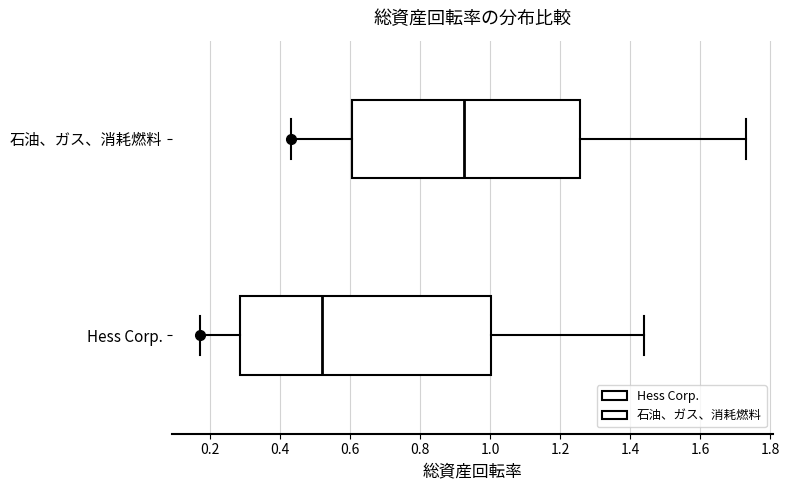

Reading bottom to top, transcribe this box plot: for each box, give where its median line is, the range the box spans, and where its two whiskers end, as read against the x-axis. The values are not printed on the chart, so give them approximately, as read against the axis.

Hess Corp.: median 0.52, box 0.28 to 1.00, whiskers 0.18 to 1.44
石油、ガス、消耗燃料: median 0.92, box 0.60 to 1.26, whiskers 0.44 to 1.74